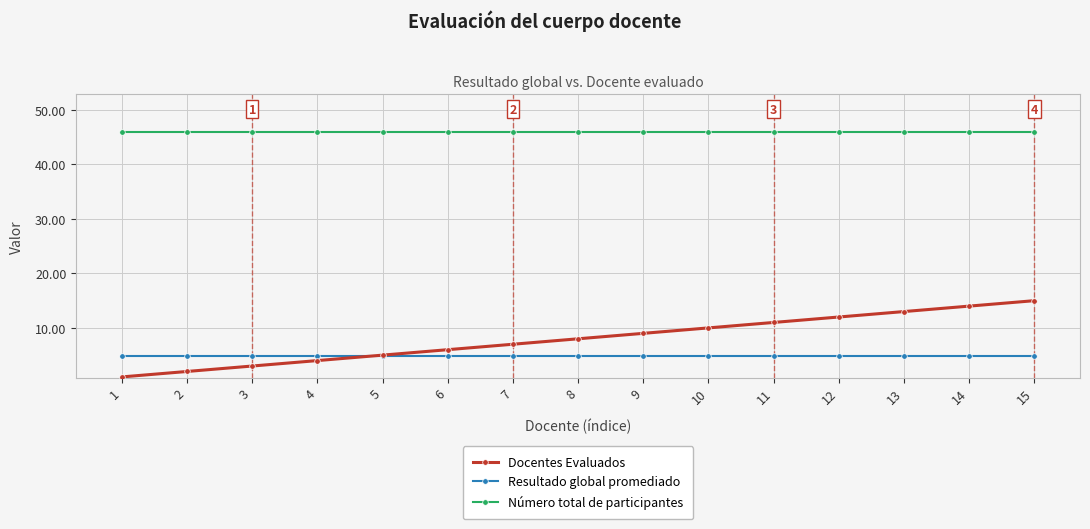

True or false: Resultado global promediado and Número total de participantes cross at least once.

False